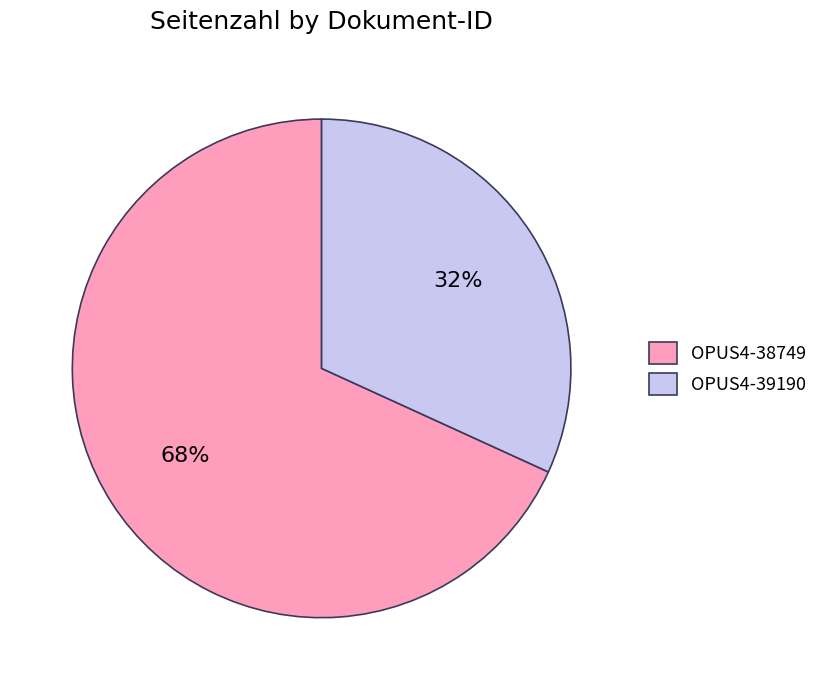

True or false: OPUS4-38749 accounts for 68% of the total.

True